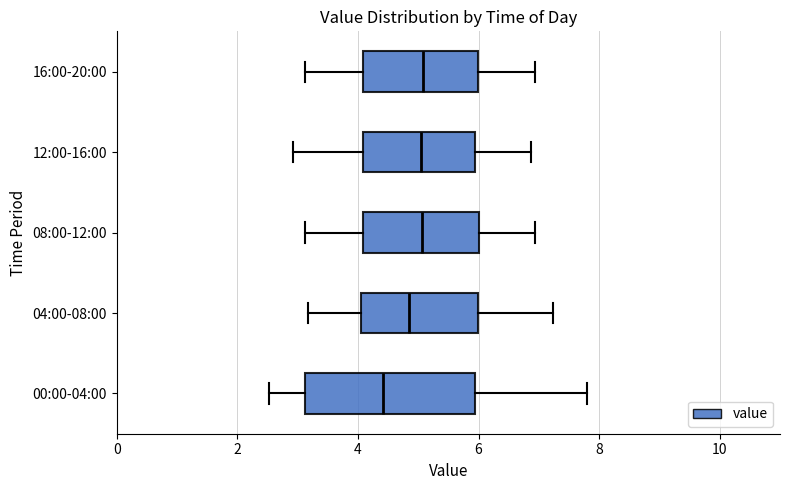

Comparing the boxes themselves (not the whiskers), which one is the widest?

00:00-04:00